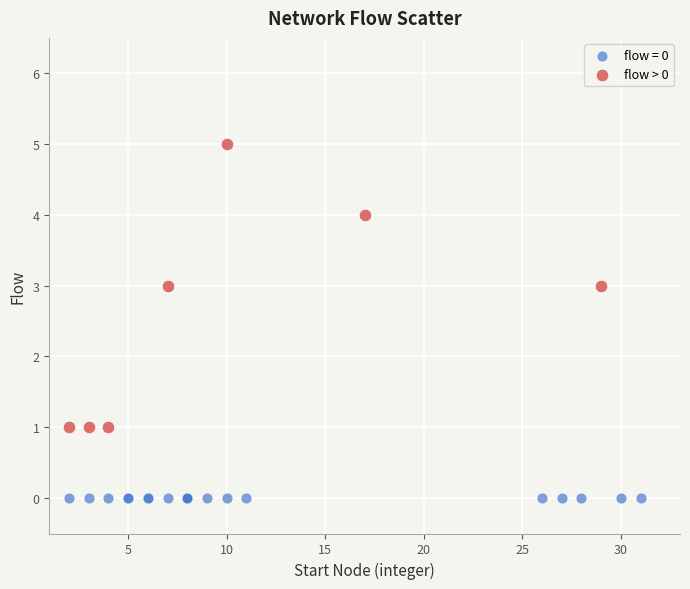

Which series contains the lowest Y value?

flow = 0